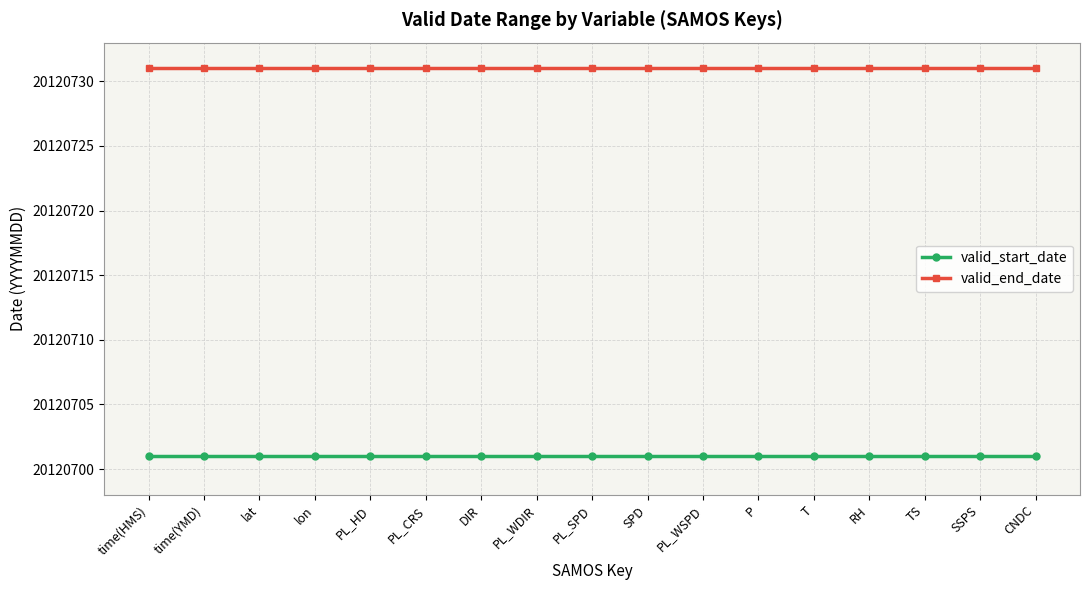

True or false: valid_start_date has a value of 20120701 at RH.

True